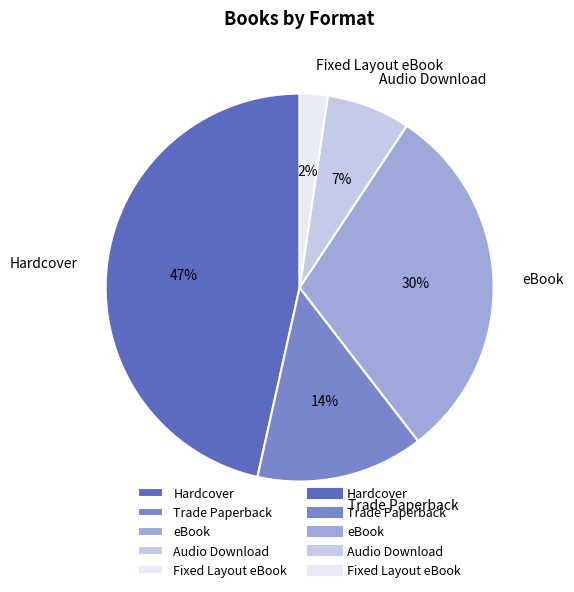

To the nearest percent, what portion does Fixed Layout eBook represent?

2%